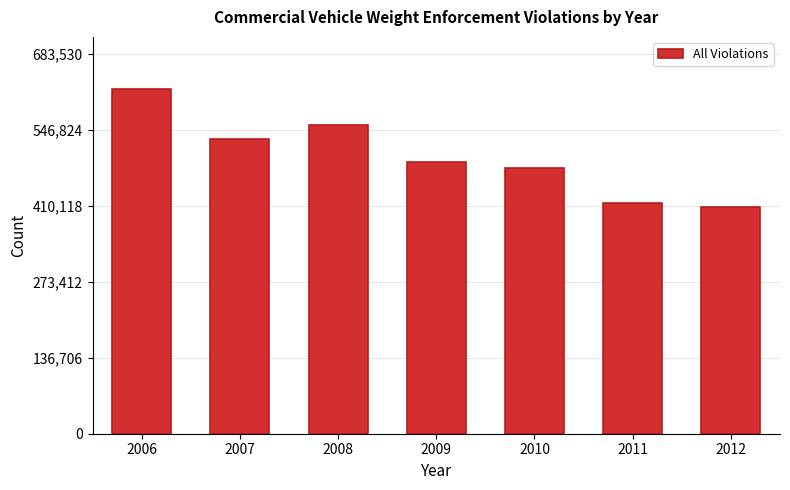

Reading left to right, what are all the values shown in this chart?

621391	530350	555168	489975	478576	415545	408492